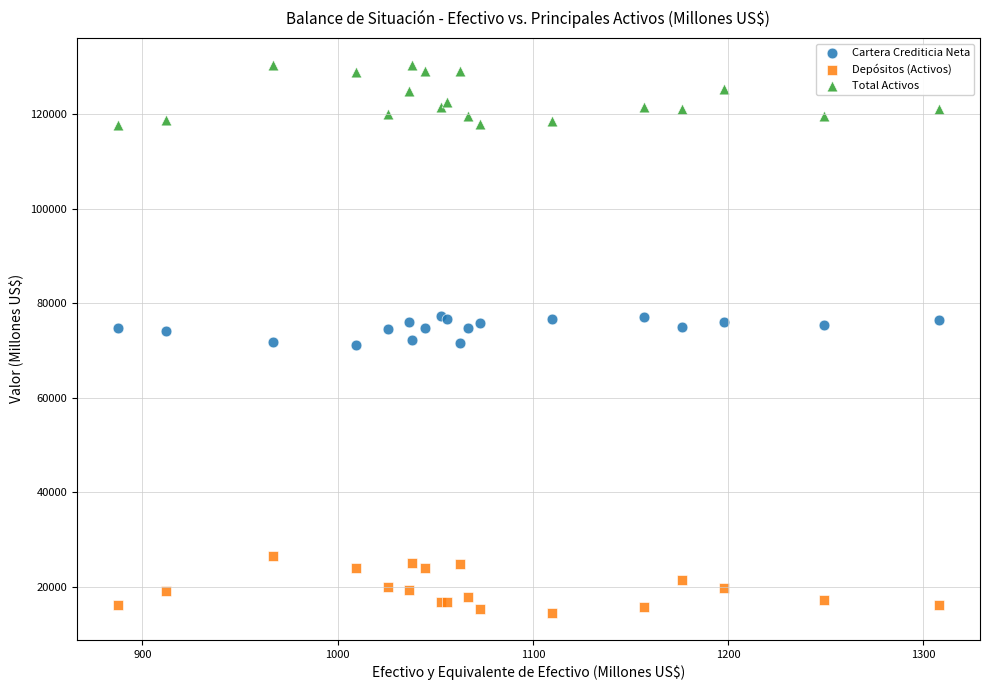

Which series reaches the minimum Y coordinate?

Depósitos (Activos)